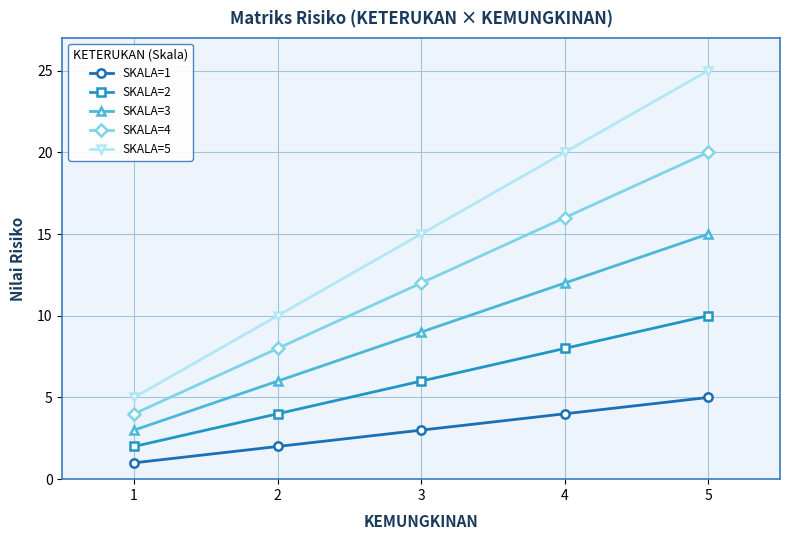

List the series in order of their peak value, lowest first.

SKALA=1, SKALA=2, SKALA=3, SKALA=4, SKALA=5